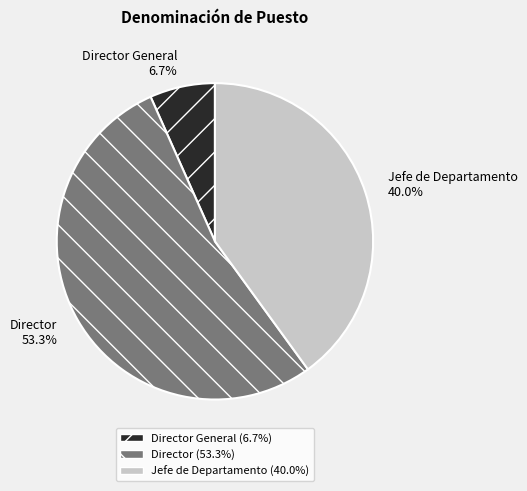

Rank the categories by value from lowest to highest.

Director General, Jefe de Departamento, Director